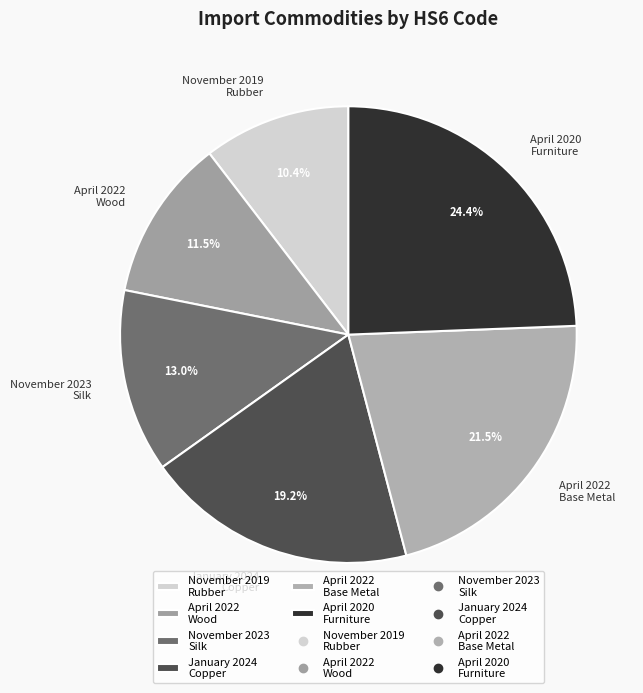

To the nearest percent, what is the difference between the largest and smallest slice percentages?

14%